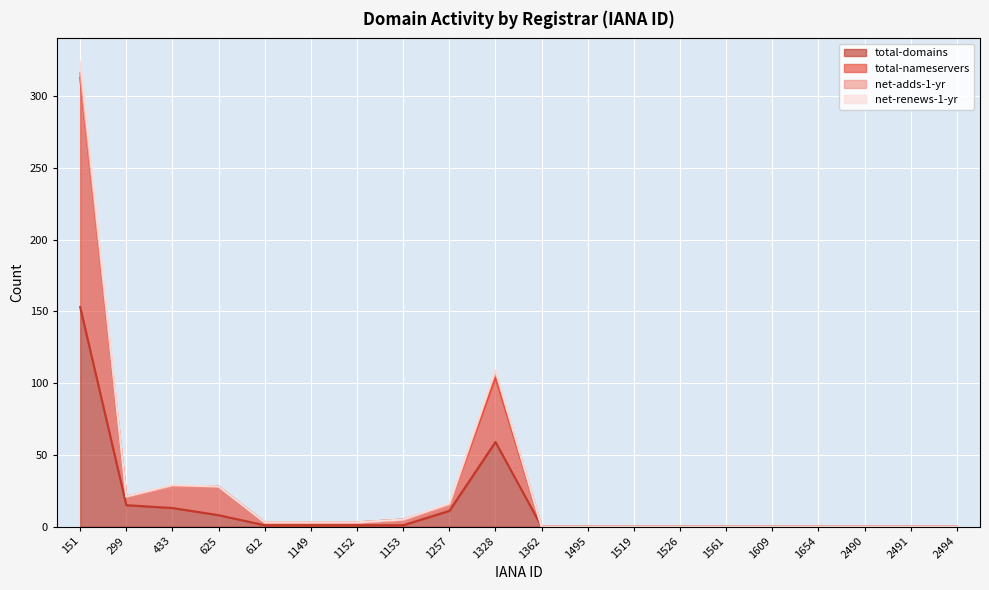

How many data points in total-nameservers are less than 3?

10